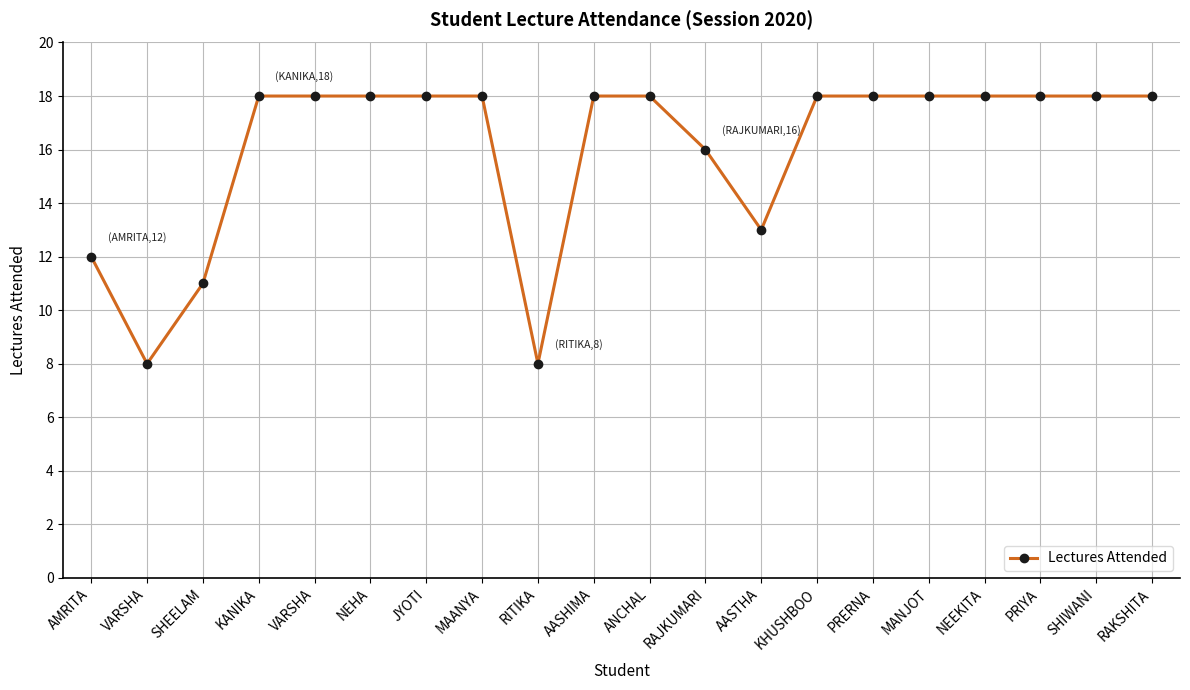

What is the difference between the maximum and minimum values?

10